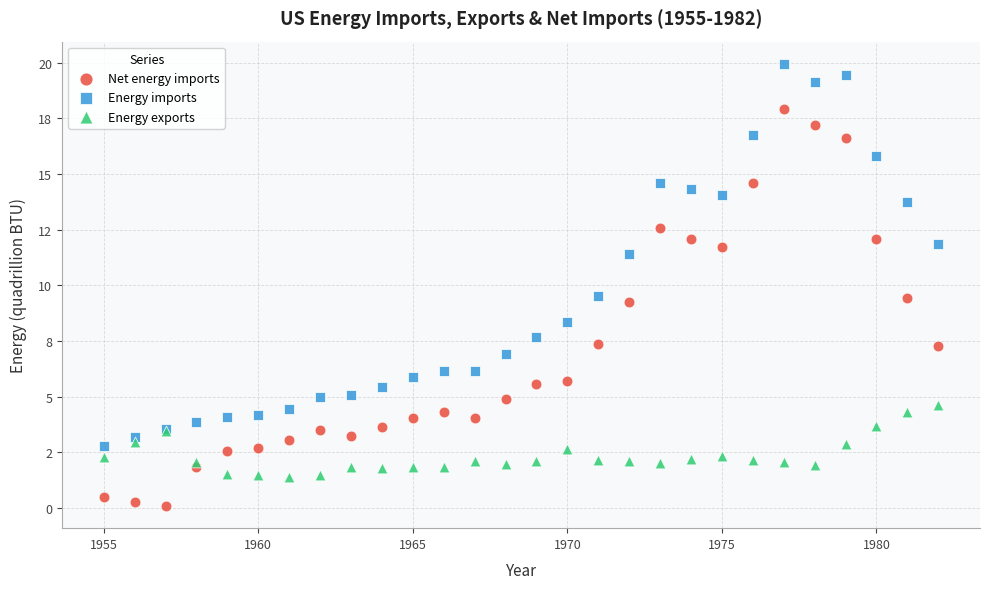

Which series contains the lowest Y value?

Net energy imports